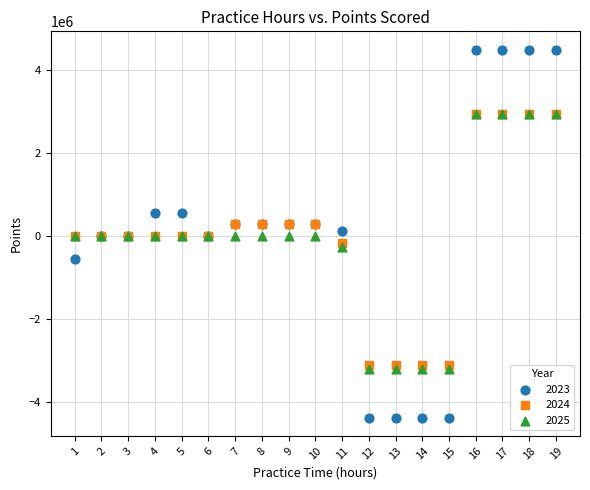

Which series contains the lowest Y value?

2023